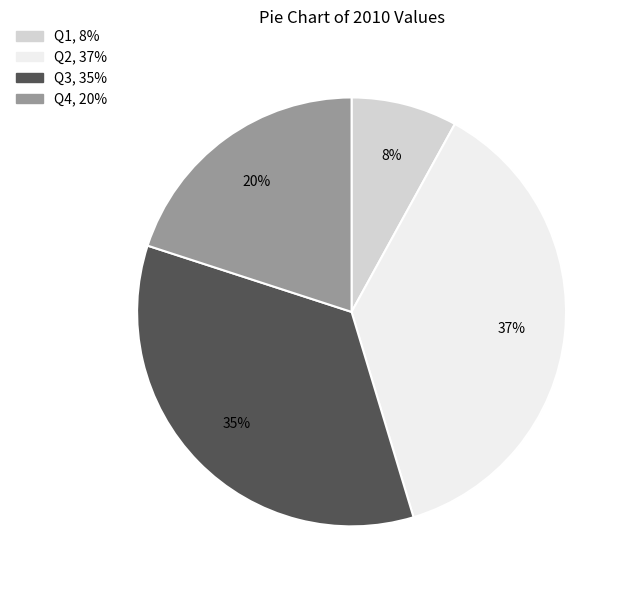

Does Q2 account for over 50% of the chart?

No